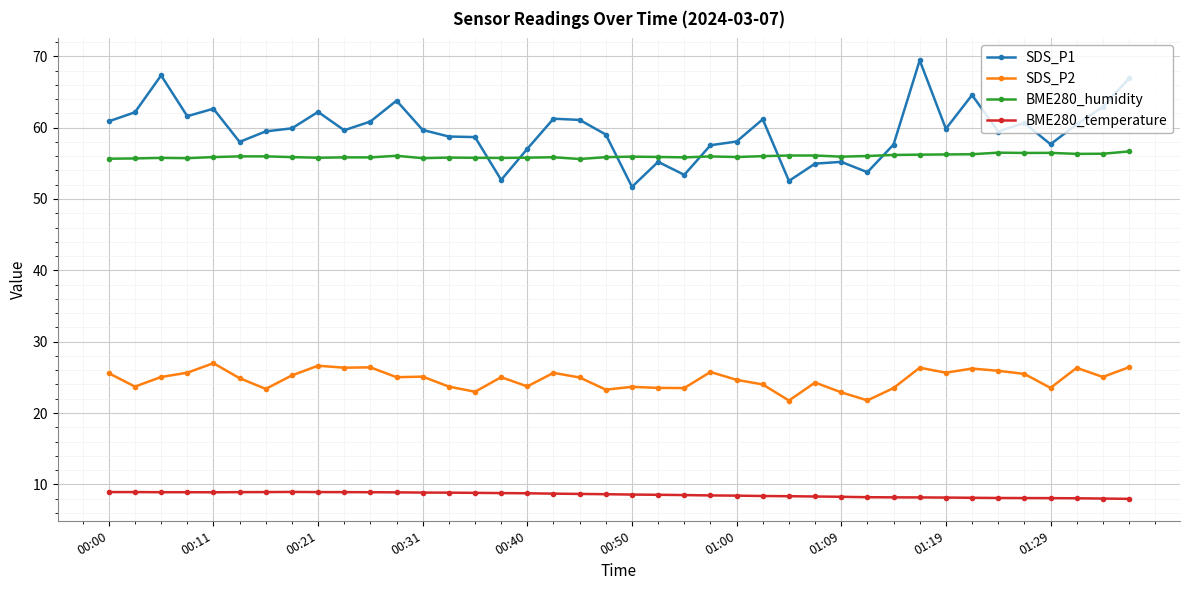

What is the highest value of the SDS_P2 series?

27.0